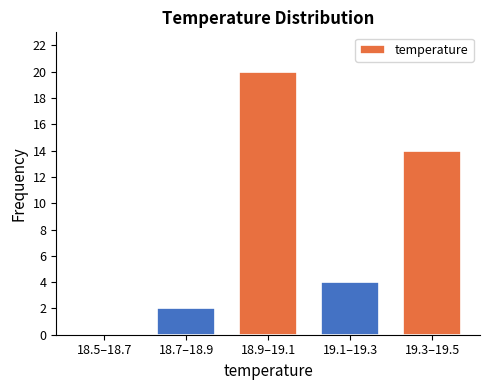

Reading right to left, transcribe all the data shown in this chart.

19.3–19.5=14	19.1–19.3=4	18.9–19.1=20	18.7–18.9=2	18.5–18.7=0